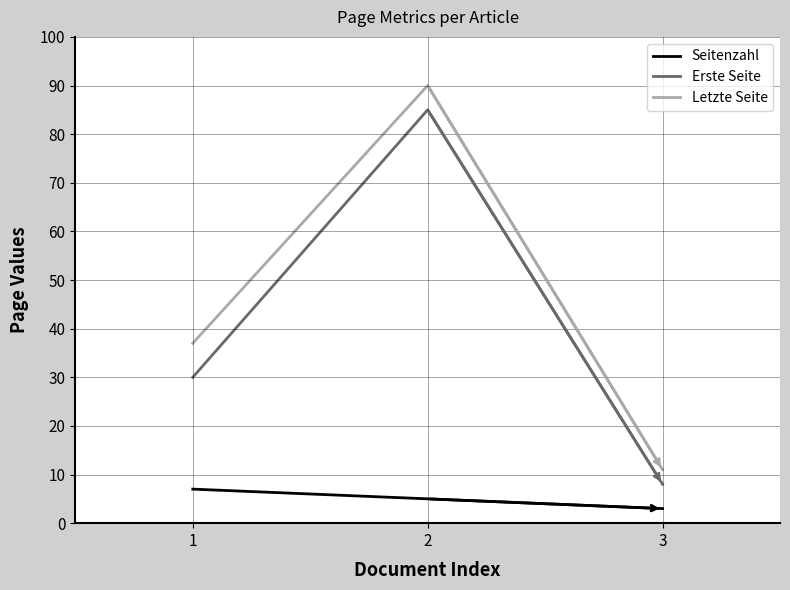

Read the Seitenzahl value at 2.

5